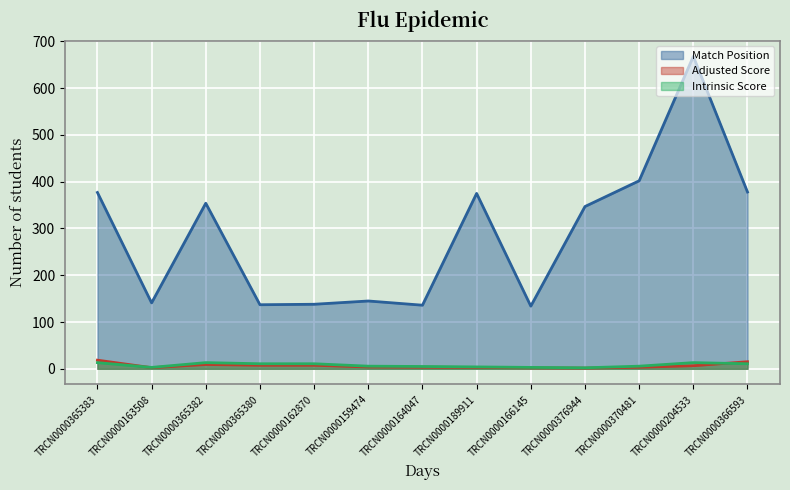

At which category is the sum across all series the highest?

TRCN0000204533